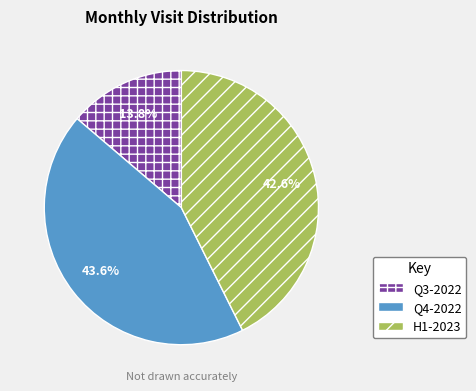

How many segments does this pie chart have?

3